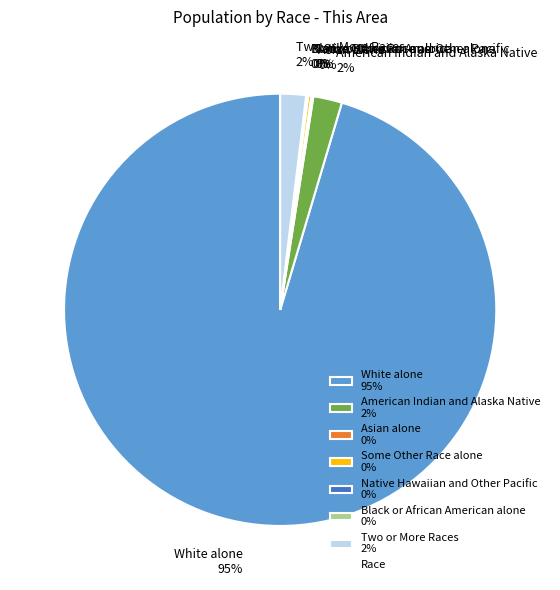

How many slices are in this pie chart?

7